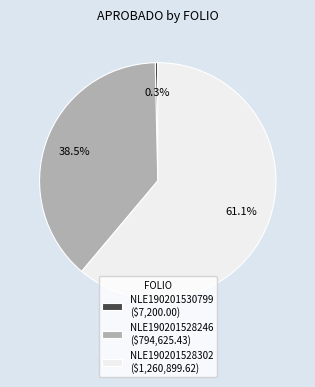

Is there a majority slice in this chart?

Yes